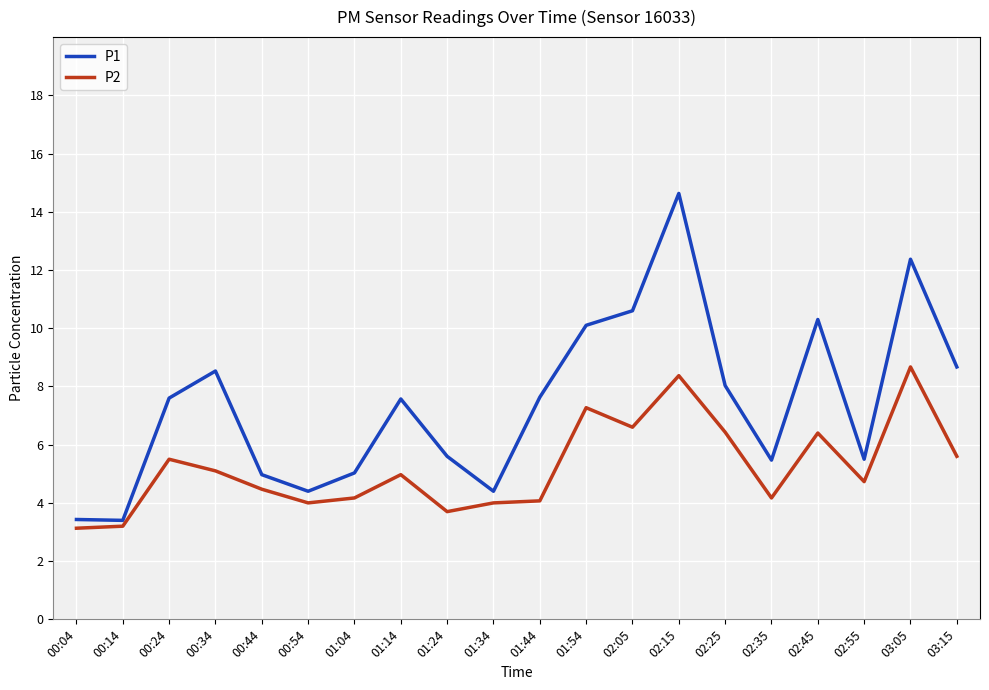

The P2 series shows 4.6 at 01:54. True or false?

False